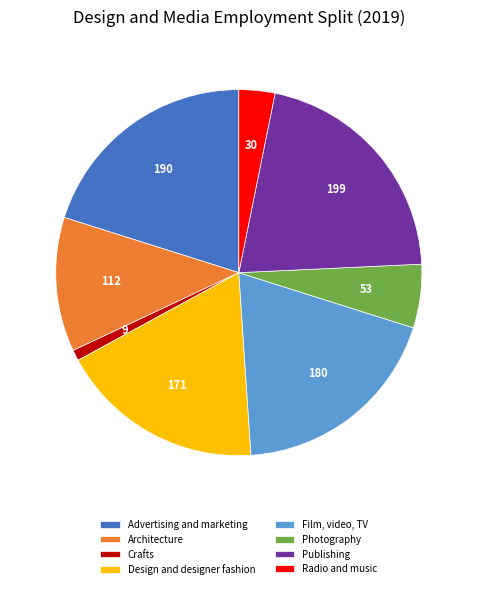

Rank the categories by value from lowest to highest.

Crafts, Radio and music, Photography, Architecture, Design and designer fashion, Film, video, TV, Advertising and marketing, Publishing